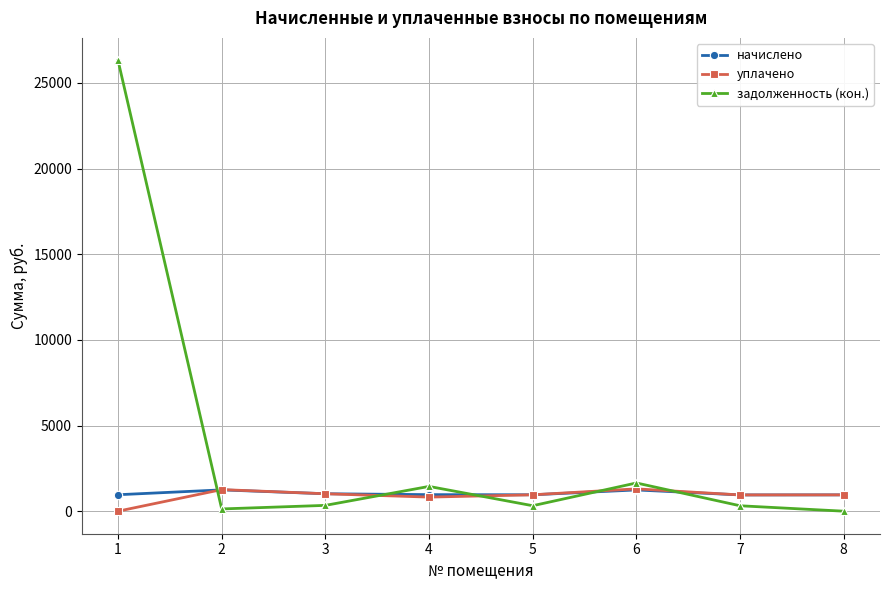

What is the highest value of the начислено series?

1243.4